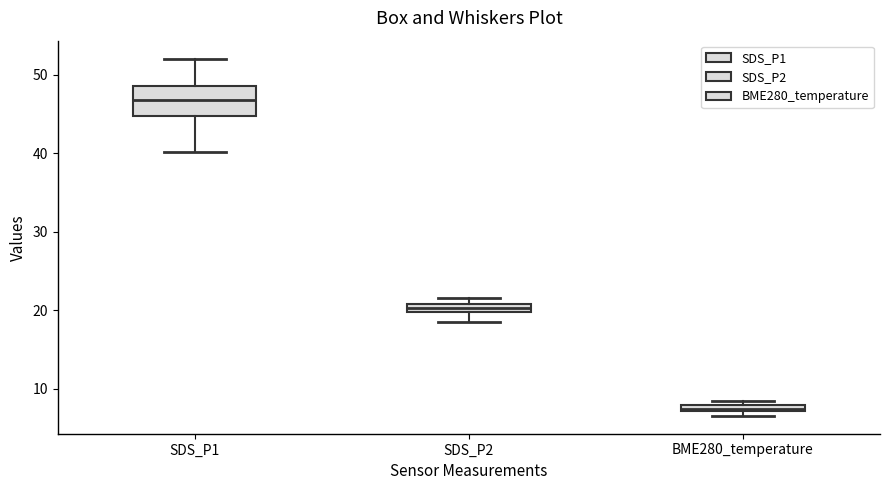

Which box's median line is the highest?

SDS_P1